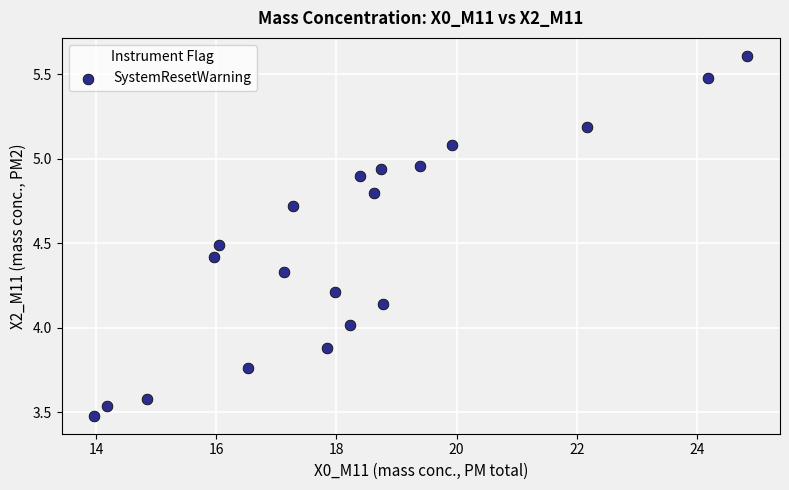

What is the range of Y values (max minus min)?

2.1